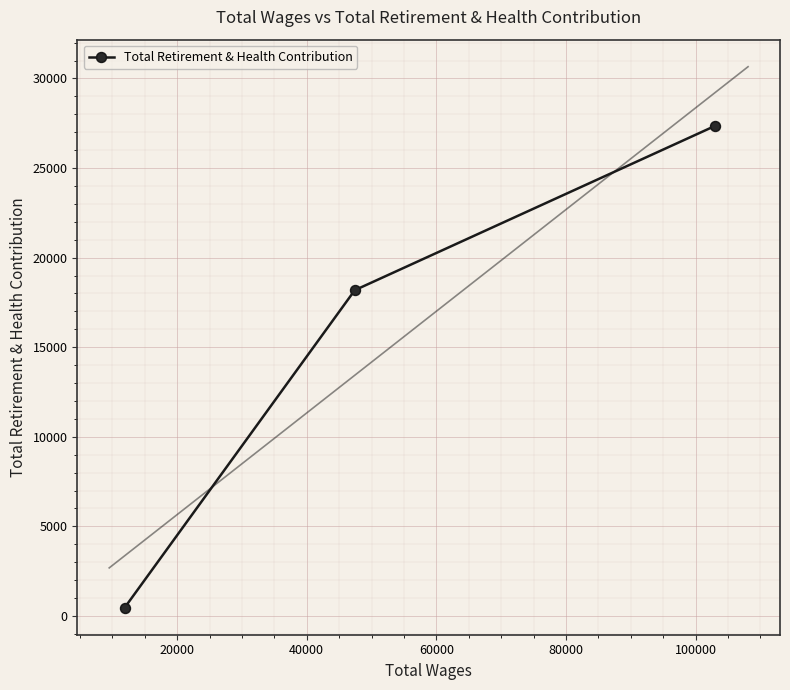

What is the value of the 3rd point from the left?

27345